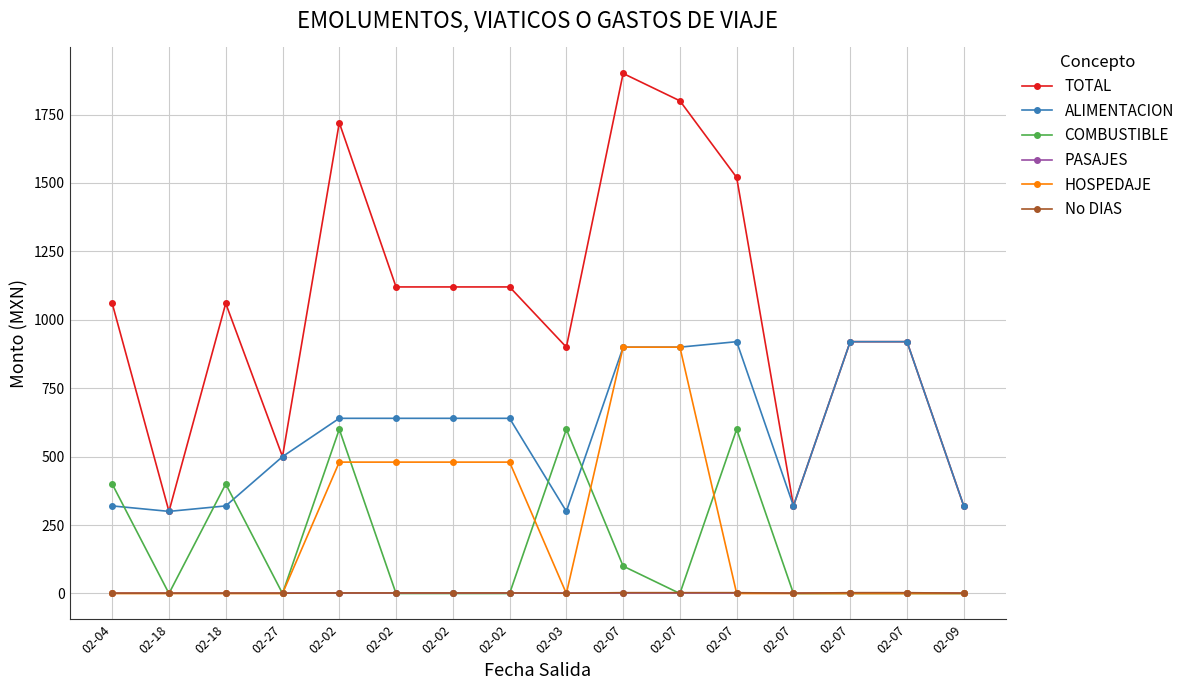

What is the maximum value for TOTAL?

1900